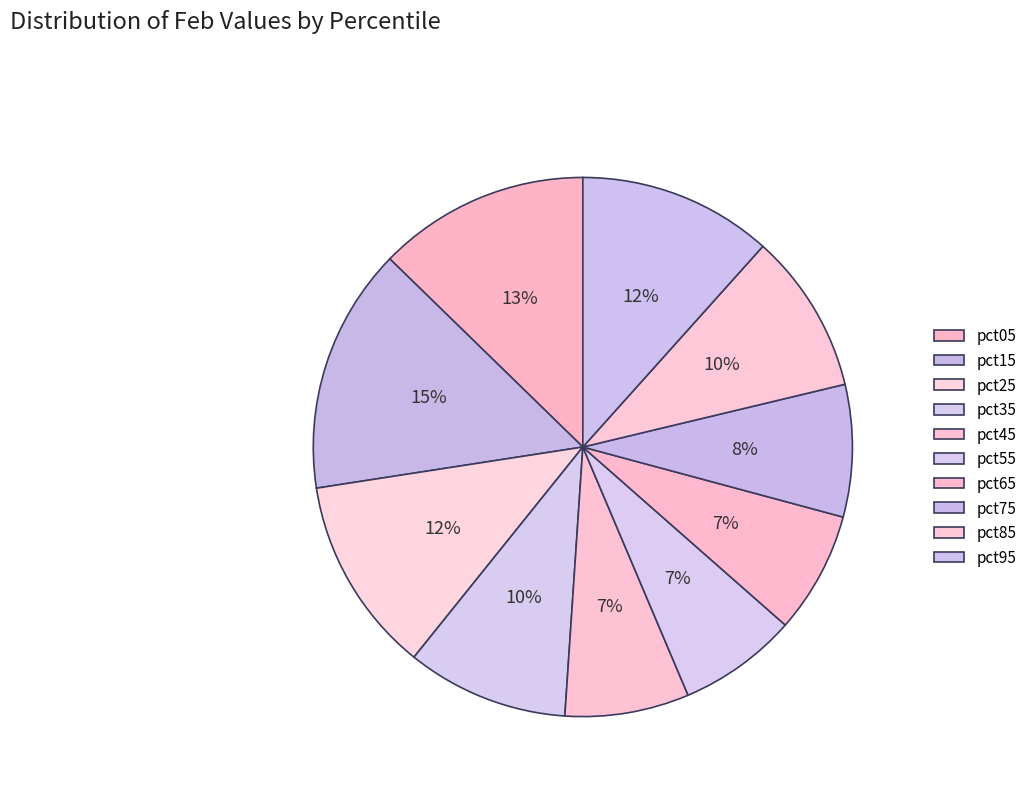

Does pct25 account for over 50% of the chart?

No